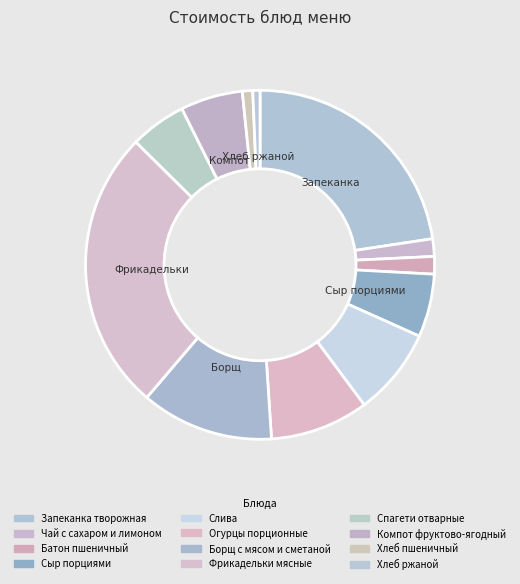

How many segments does this pie chart have?

12